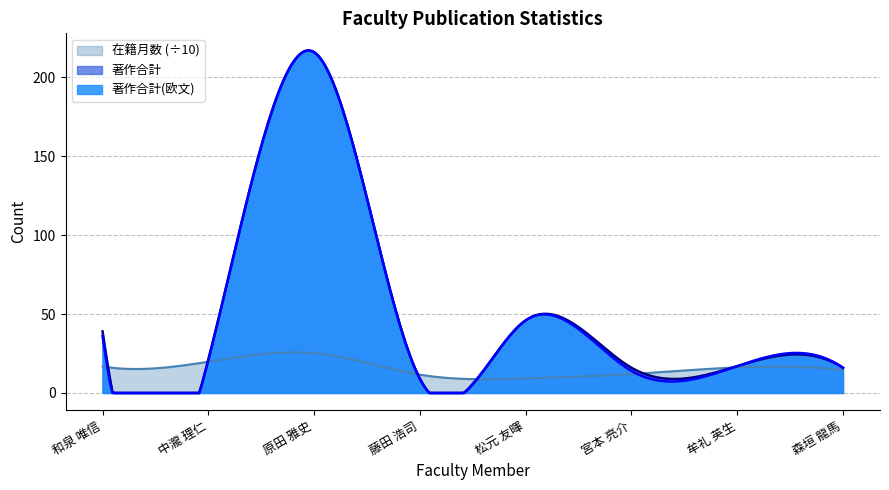

Is it true that 著作合計(欧文) equals 7 at 宮本 亮介?

False